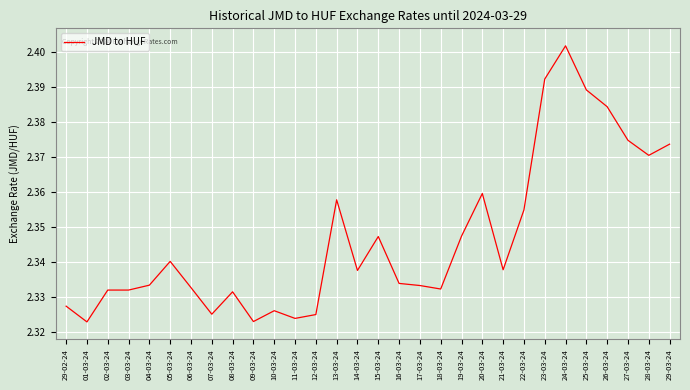

The value at 07-03-24 is 3.6. True or false?

False